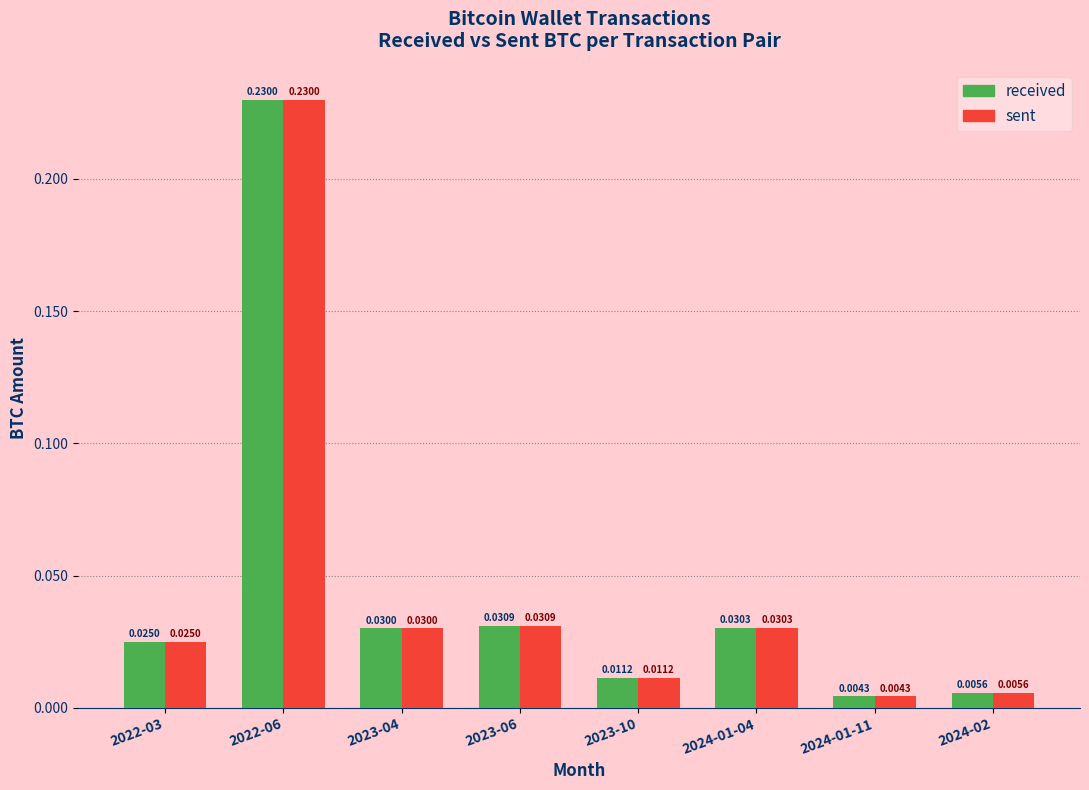

At how many categories does at least one series exceed 0?

8